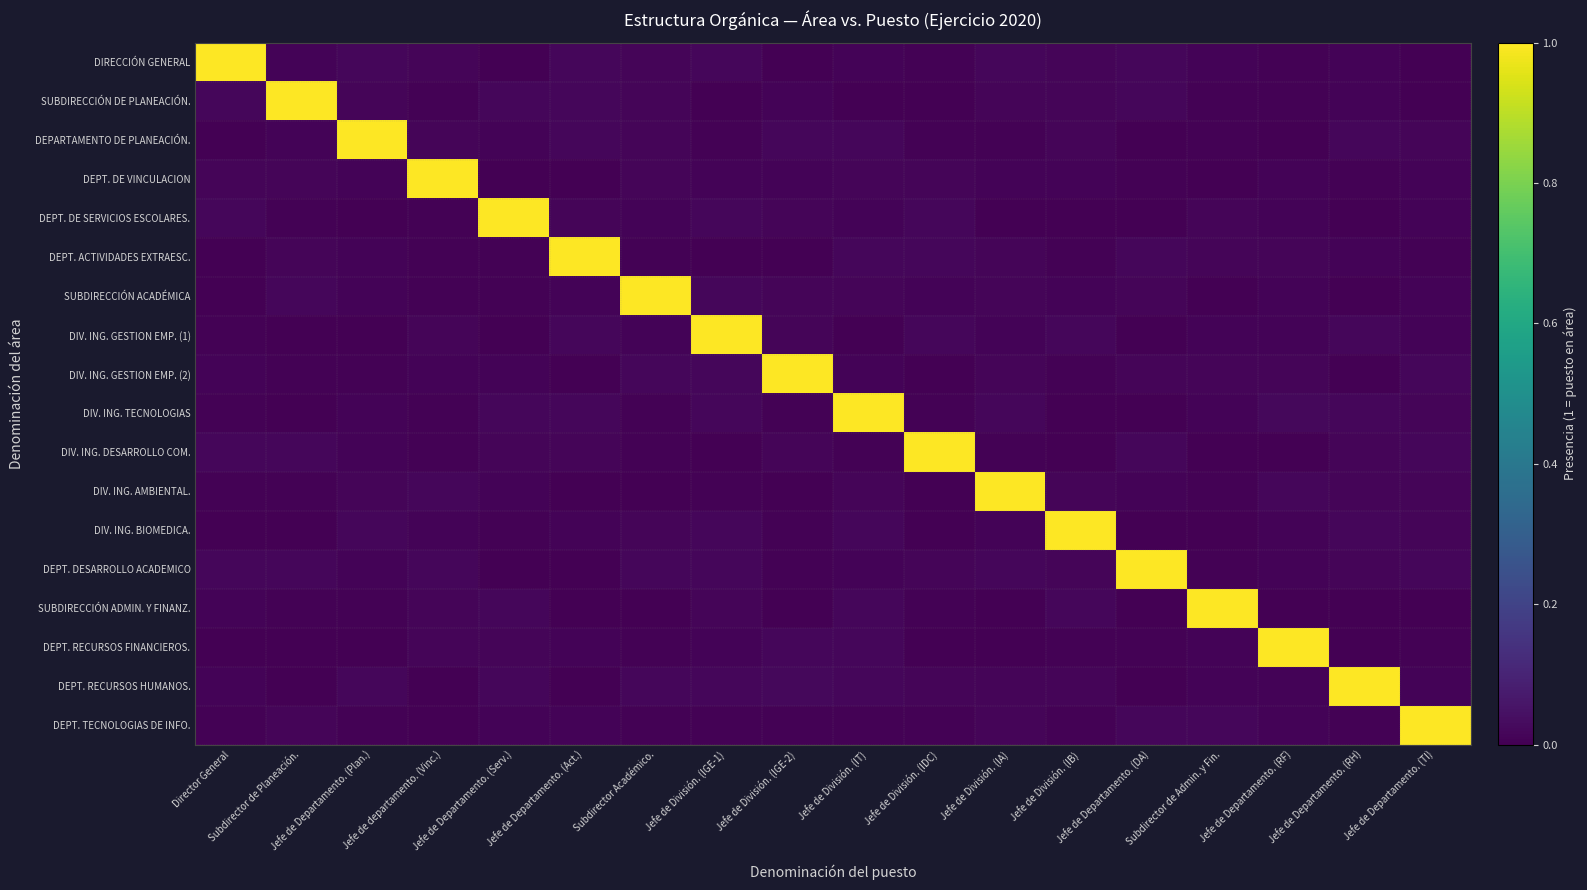

What is the difference between the highest and lowest values at Jefe de Departamento. (DA)?

1.0